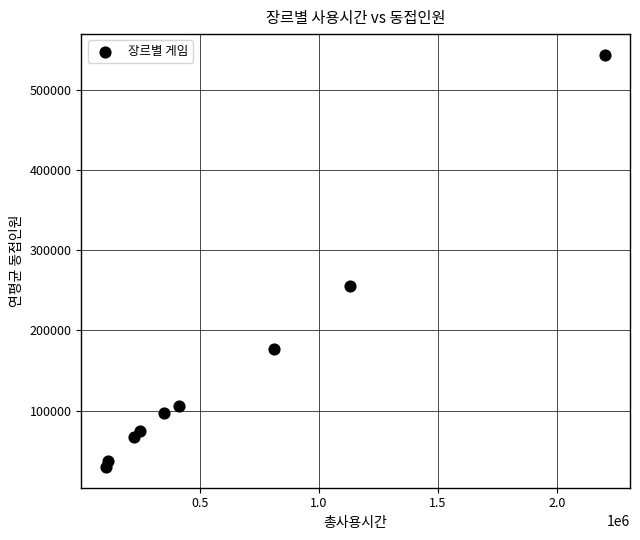

What is the average Y value?

154180